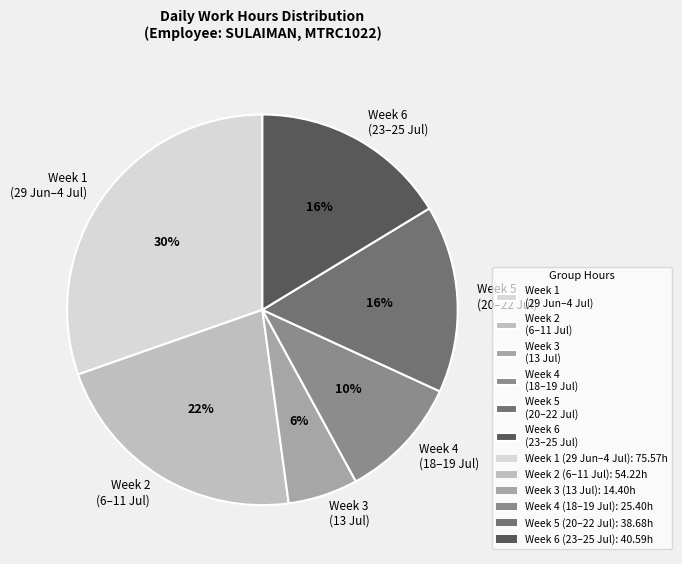

Which has a higher value, Week 2 (6–11 Jul) or Week 1 (29 Jun–4 Jul)?

Week 1 (29 Jun–4 Jul)